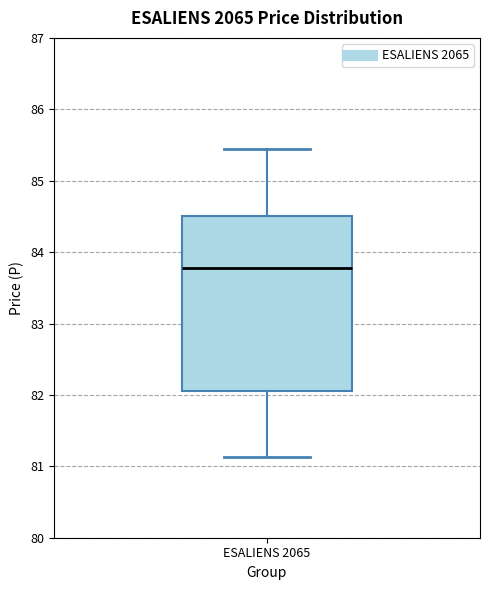

Transcribe this box plot: give where the median line is, the range the box spans, and where the two whiskers end, as read against the y-axis. The values are not printed on the chart, so give them approximately, as read against the axis.

median 83.8, box 82.1 to 84.5, whiskers 81.1 to 85.5